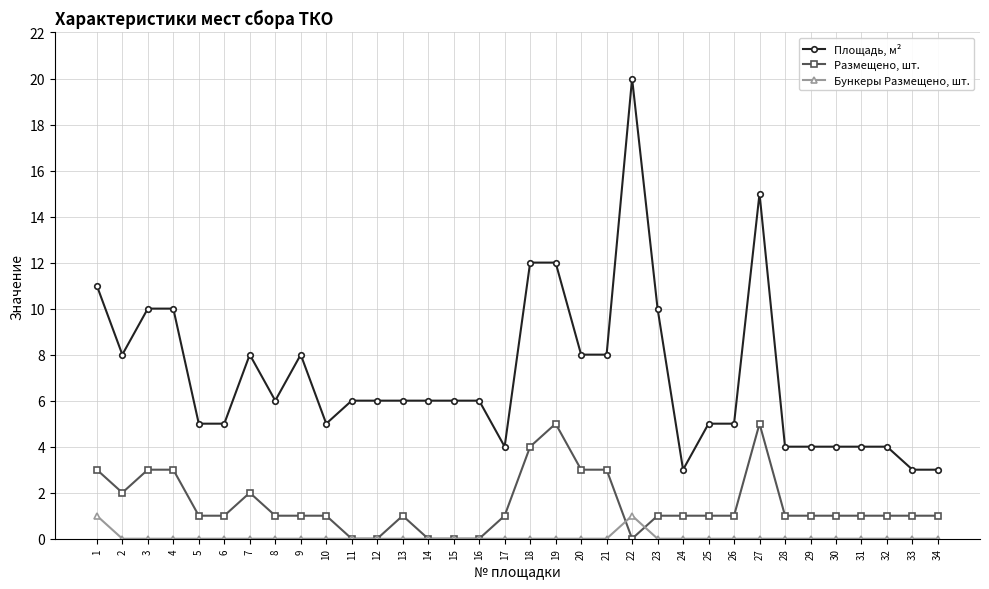

True or false: Площадь, м² and Бункеры Размещено, шт. cross at least once.

False